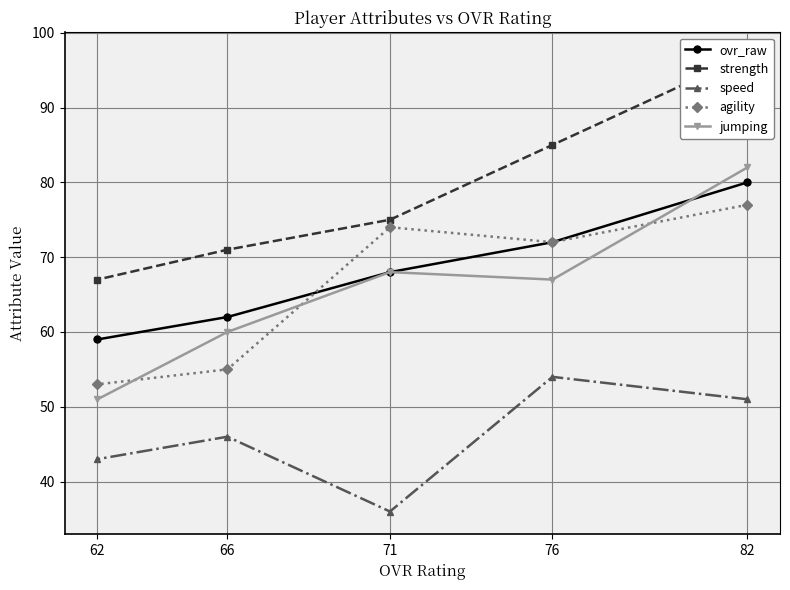

How many lines are shown in the chart?

5